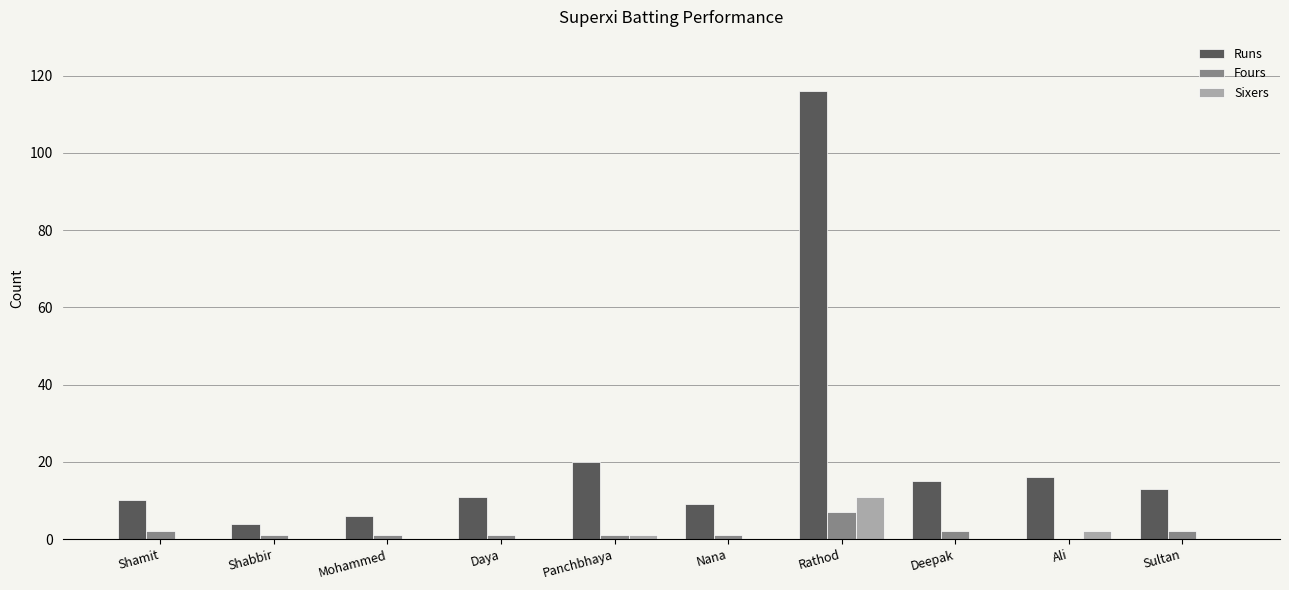

At which category is the sum across all series the highest?

Rathod